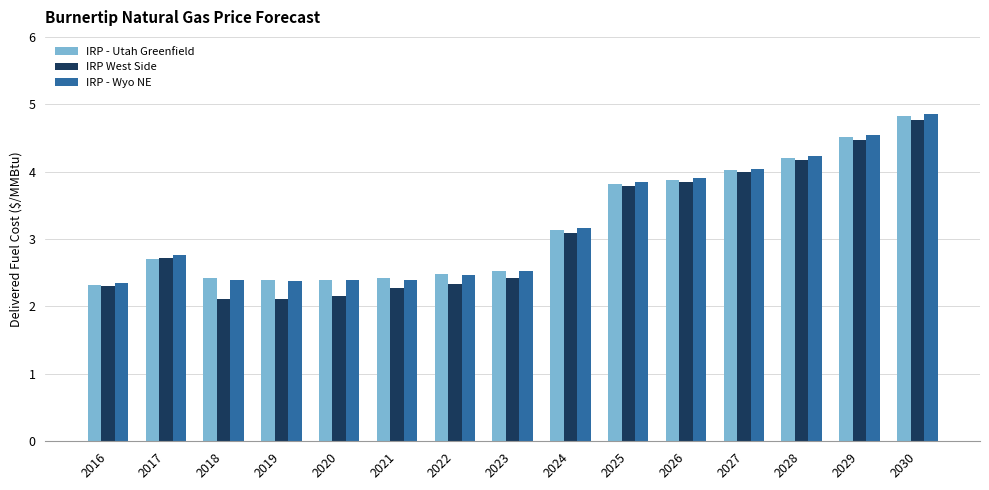

What is the value of the IRP - Wyo NE bar at the 7th from the left?

2.5